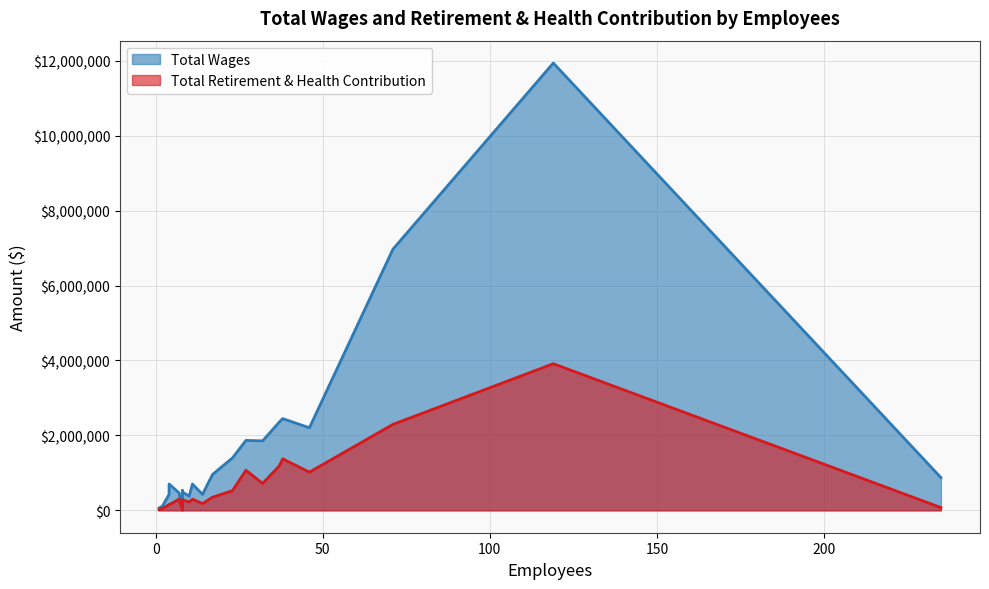

Which series has the largest total across all categories?

Total Wages